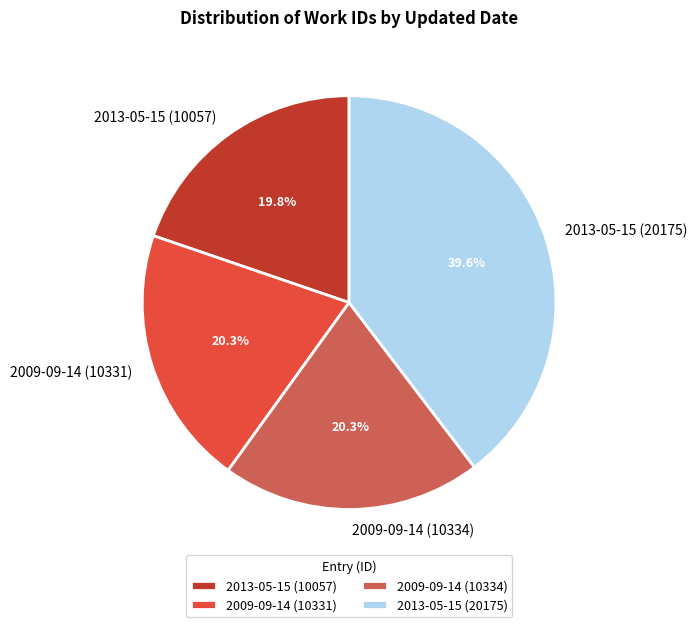

Which category has the smallest portion of the pie?

2013-05-15 (10057)